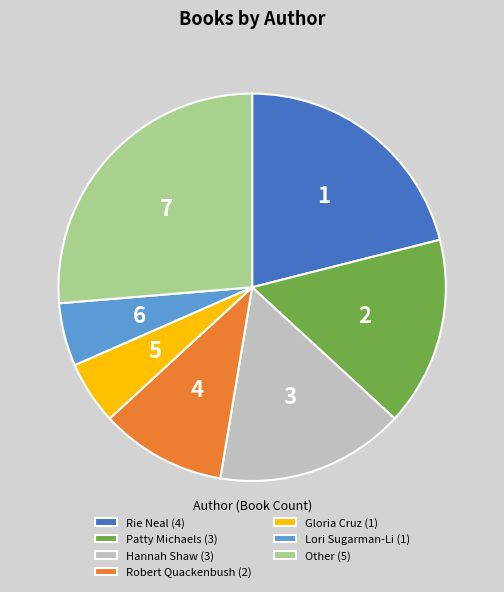

True or false: Robert Quackenbush (2) accounts for 25% of the total.

False